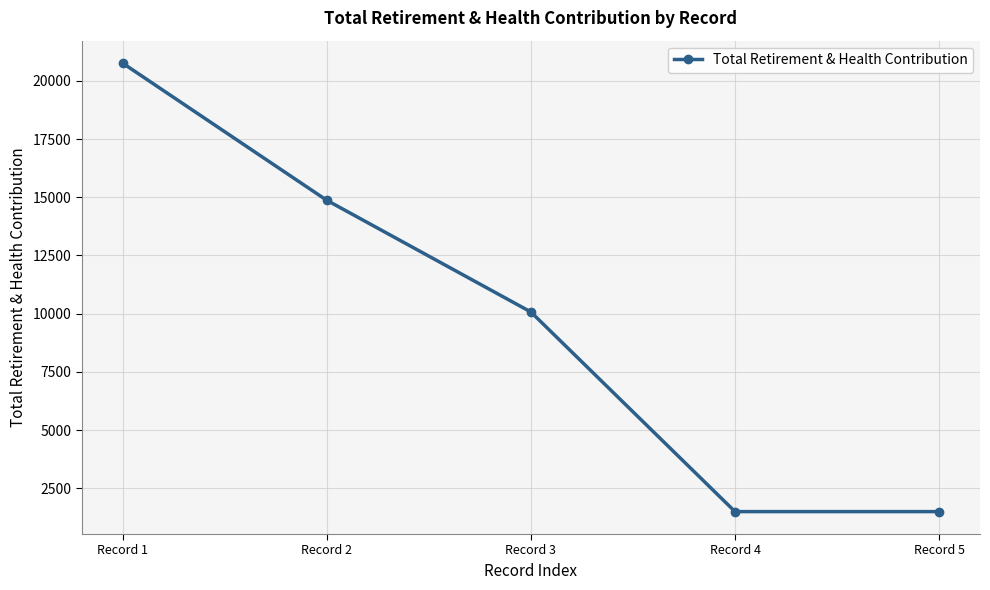

Which has a higher value, Record 2 or Record 4?

Record 2